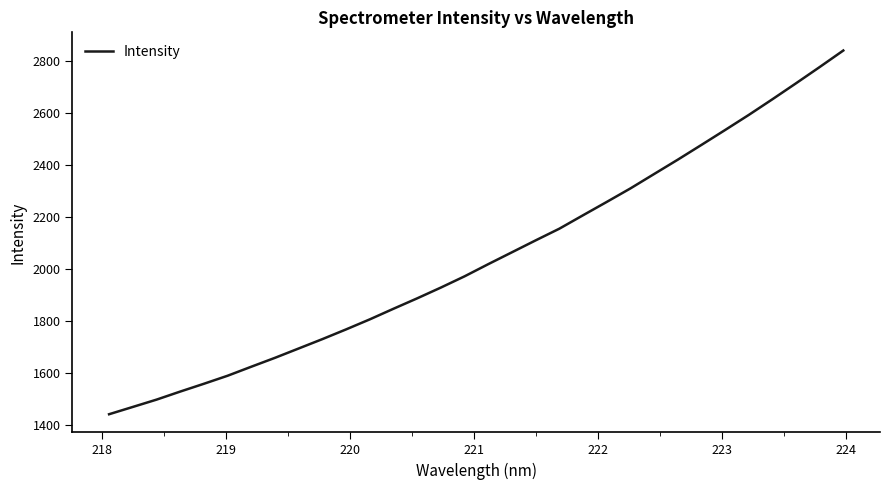

What is the minimum value shown in the chart?

1441.4